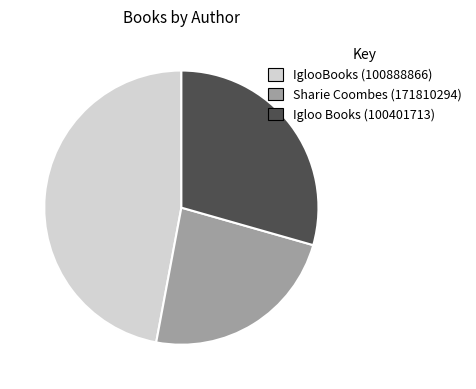

Is Sharie Coombes (171810294) the majority of the pie?

No